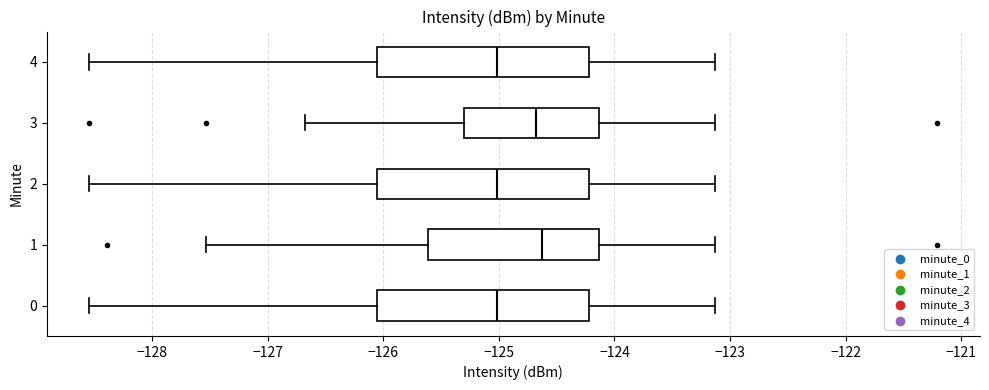

Reading bottom to top, transcribe this box plot: for each box, give where its median line is, the range the box spans, and where its two whiskers end, as read against the x-axis. The values are not printed on the chart, so give them approximately, as read against the axis.

0: median -125.0, box -126.1 to -124.2, whiskers -128.5 to -123.1
1: median -124.6, box -125.6 to -124.1, whiskers -127.5 to -123.1
2: median -125.0, box -126.1 to -124.2, whiskers -128.5 to -123.1
3: median -124.7, box -125.3 to -124.1, whiskers -126.7 to -123.1
4: median -125.0, box -126.1 to -124.2, whiskers -128.5 to -123.1